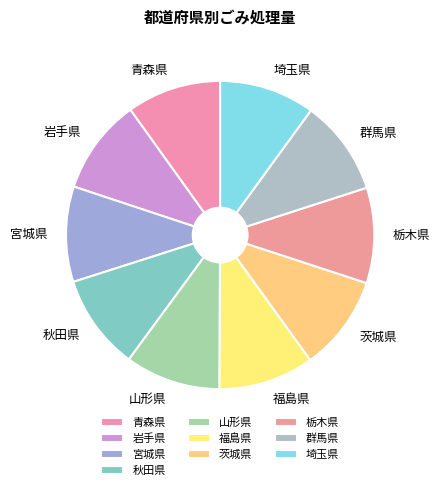

Is there any slice that represents more than half of the pie?

No